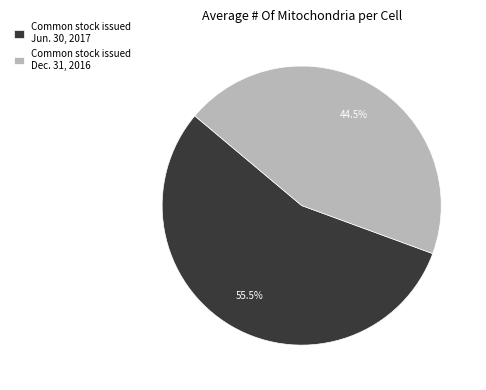

Is the sum of Common stock issued Jun. 30, 2017 and Common stock issued Dec. 31, 2016 greater than half?

Yes